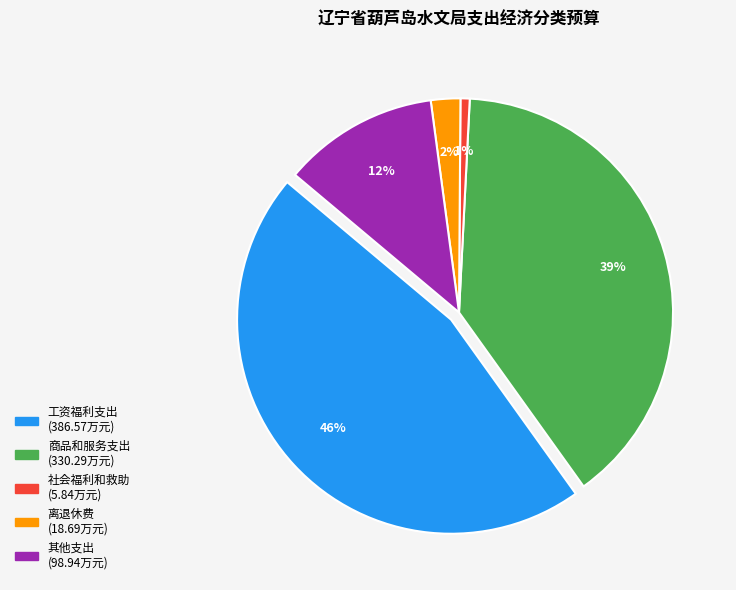

Do 商品和服务支出 and 离退休费 together represent more than half of the pie?

No